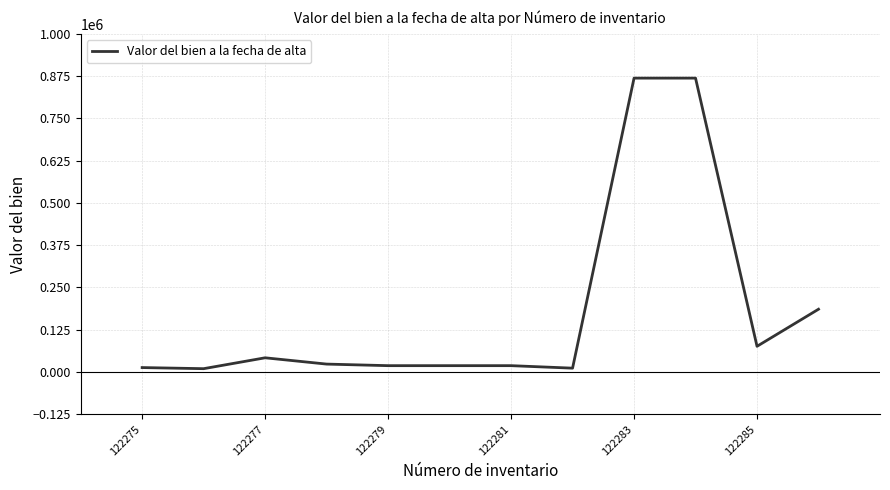

What is the greatest value displayed?

869059.9